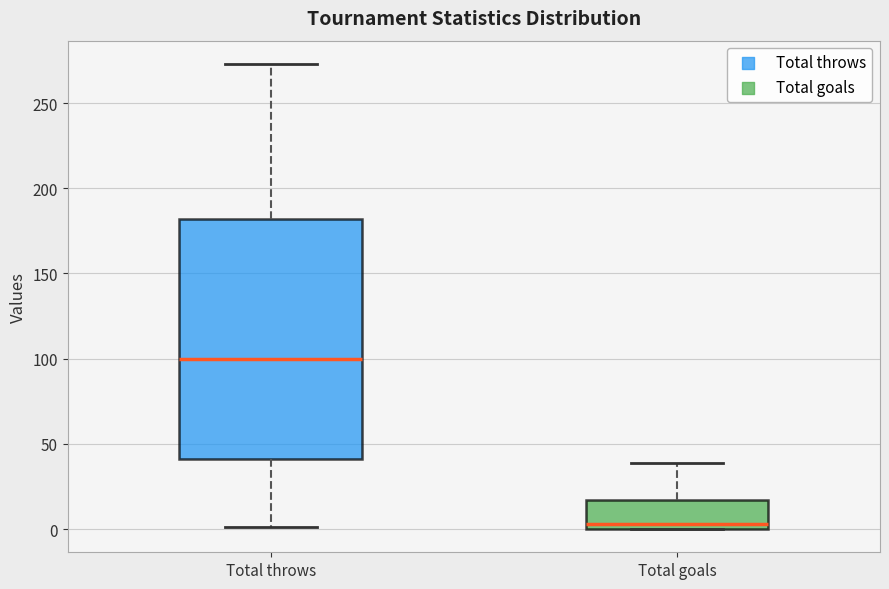

Reading left to right, read every box against the y-axis: the position of its median line, the range the box covers, and the ends of its whiskers. The values are not printed on the chart, so give them approximately, as read against the axis.

Total throws: median 100, box 40 to 180, whiskers 0 to 275
Total goals: median 5, box 0 to 15, whiskers 0 to 40